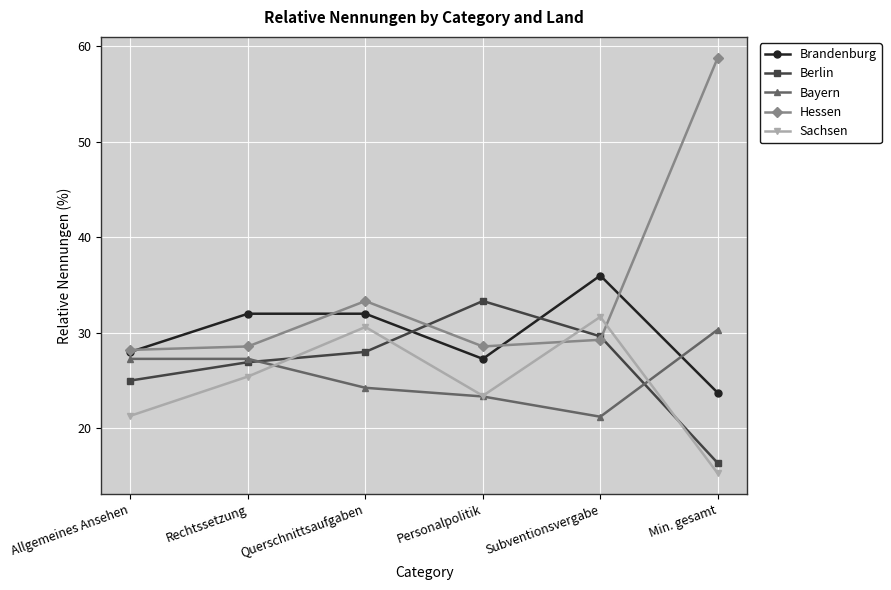

Is it true that Berlin equals 29.6 at Subventionsvergabe?

True